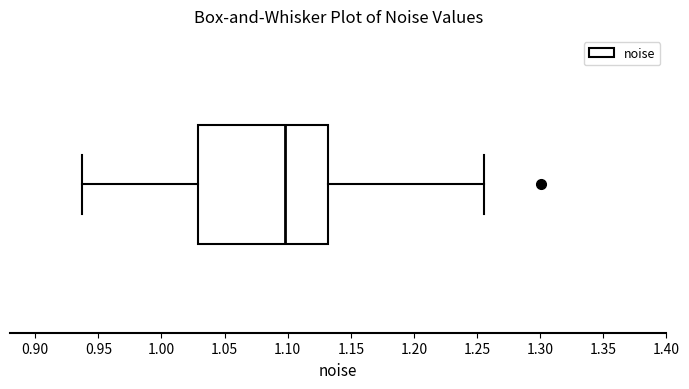

Read this box plot against the x-axis: the position of the median line, the range covered by the box, and the ends of both whiskers. The values are not printed on the chart, so give them approximately, as read against the axis.

median 1.100, box 1.030 to 1.130, whiskers 0.935 to 1.255